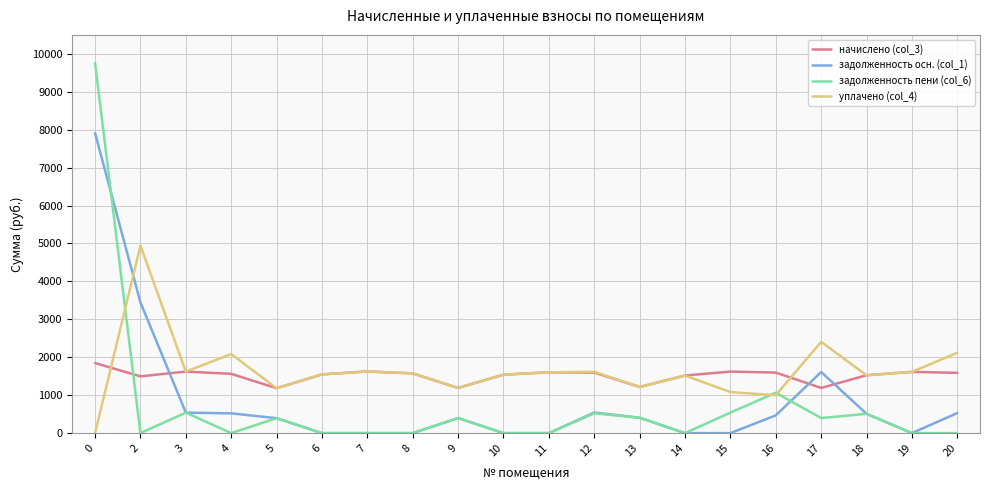

True or false: начислено (col_3) has a value of 2386.4 at 8.

False